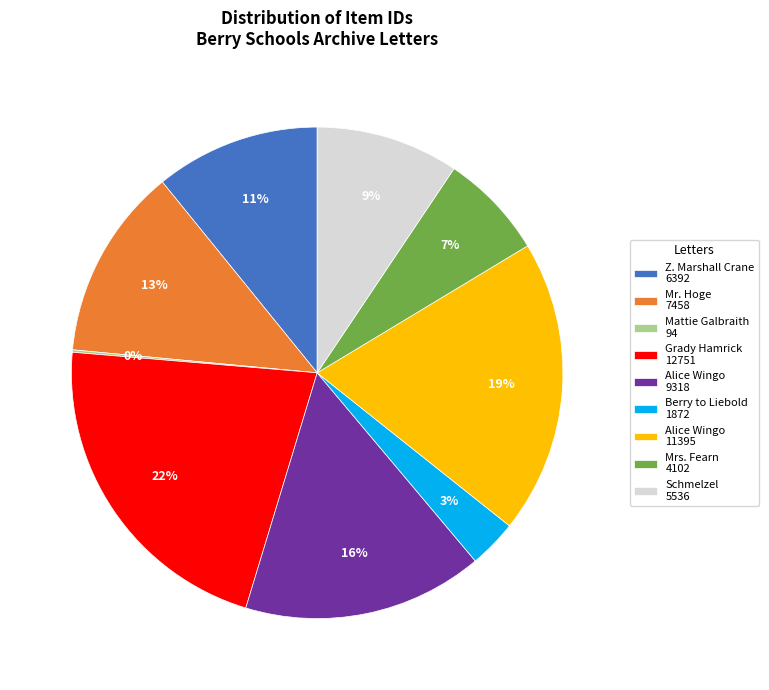

Which has a higher value, Grady Hamrick 12751 or Mr. Hoge 7458?

Grady Hamrick 12751